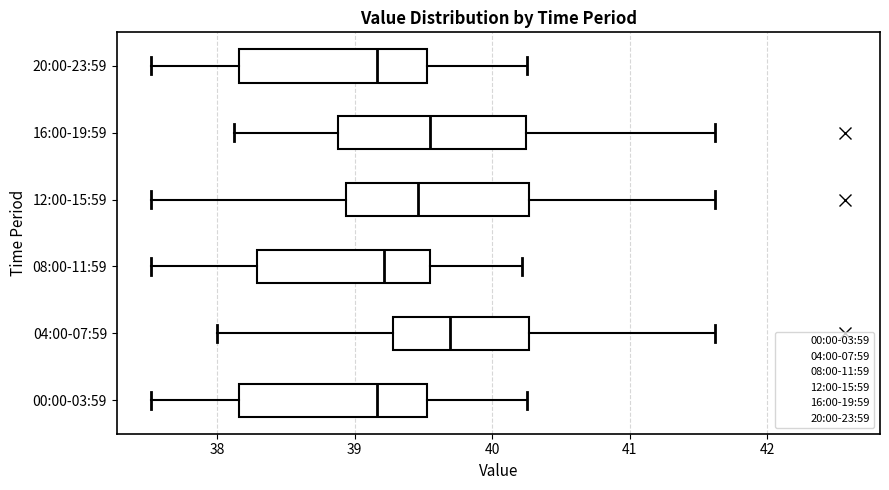

Reading bottom to top, read every box against the x-axis: the position of its median line, the range the box covers, and the ends of its whiskers. The values are not printed on the chart, so give them approximately, as read against the axis.

00:00-03:59: median 39.2, box 38.2 to 39.5, whiskers 37.5 to 40.3
04:00-07:59: median 39.7, box 39.3 to 40.3, whiskers 38.0 to 41.6
08:00-11:59: median 39.2, box 38.3 to 39.6, whiskers 37.5 to 40.2
12:00-15:59: median 39.5, box 38.9 to 40.3, whiskers 37.5 to 41.6
16:00-19:59: median 39.6, box 38.9 to 40.2, whiskers 38.1 to 41.6
20:00-23:59: median 39.2, box 38.2 to 39.5, whiskers 37.5 to 40.3